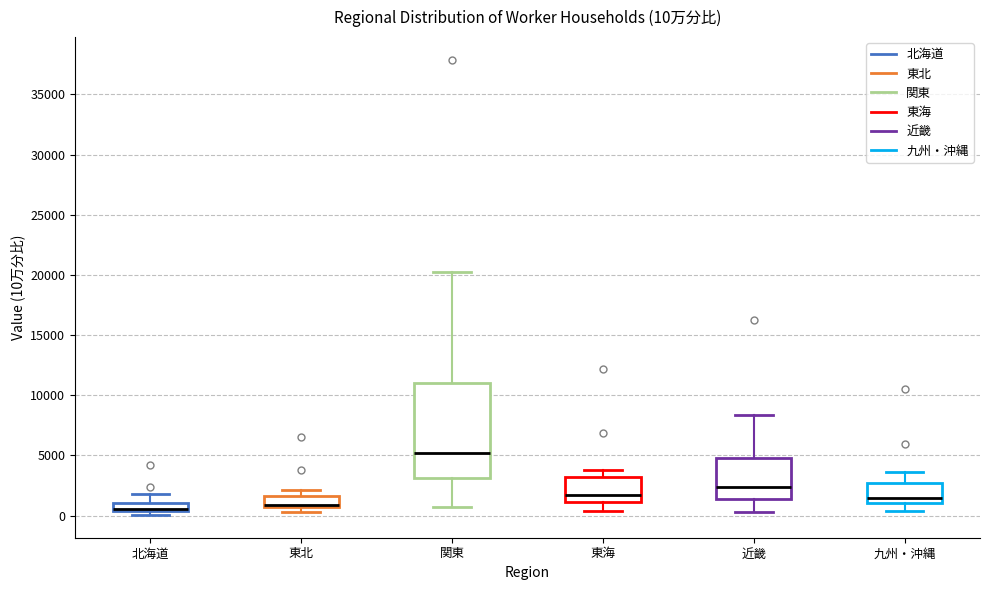

Which box is the tallest, from its lower edge to its upper edge?

関東